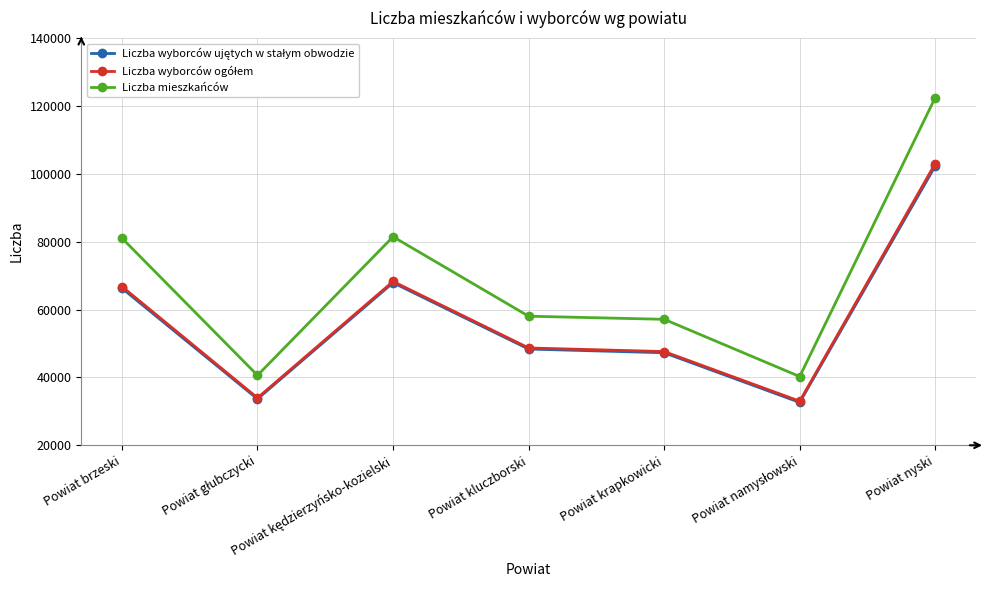

What is the maximum value shown in the chart?

122451